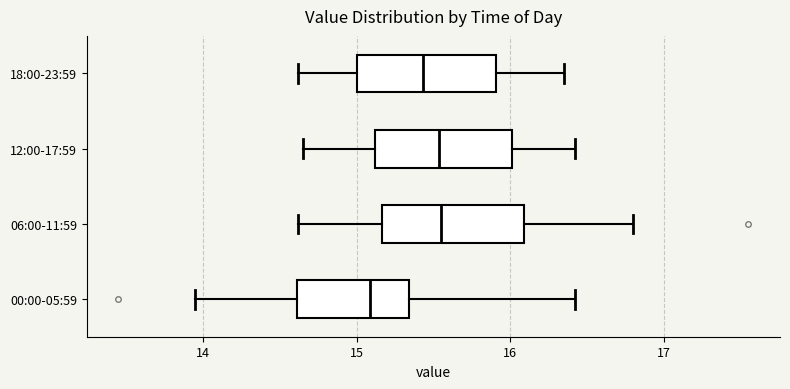

Which box has the furthest to the left median line?

00:00-05:59